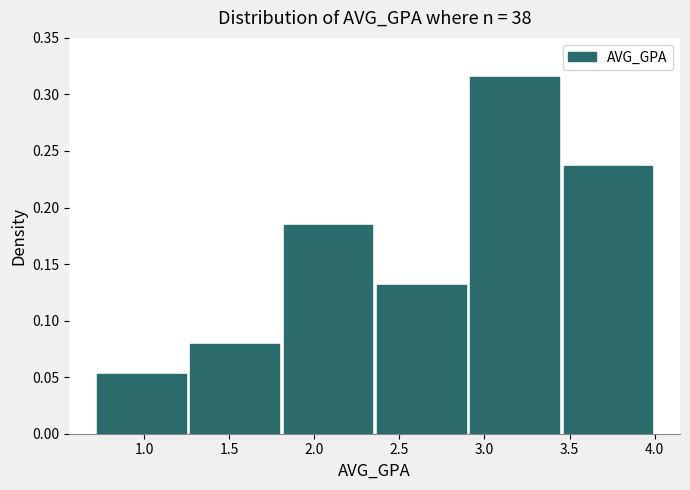

Reading left to right, list every bar in this chart as the range it spans on the x-axis followed by its height. Neither the bar edges nor the heights are printed on the chart, so give them approximately, as read against the axes.

0.70 to 1.25: 0.055
1.25 to 1.80: 0.080
1.80 to 2.35: 0.185
2.35 to 2.90: 0.130
2.90 to 3.45: 0.315
3.45 to 4.00: 0.235